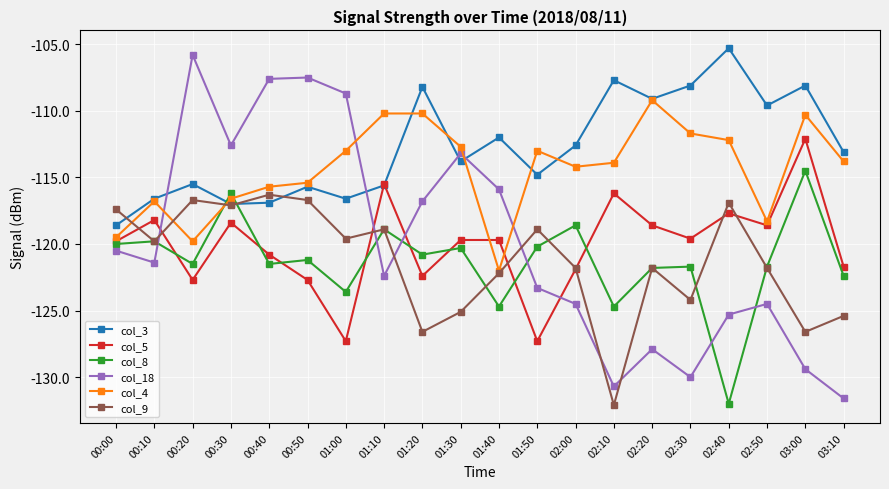

How many values in the col_5 series exceed -119?

8